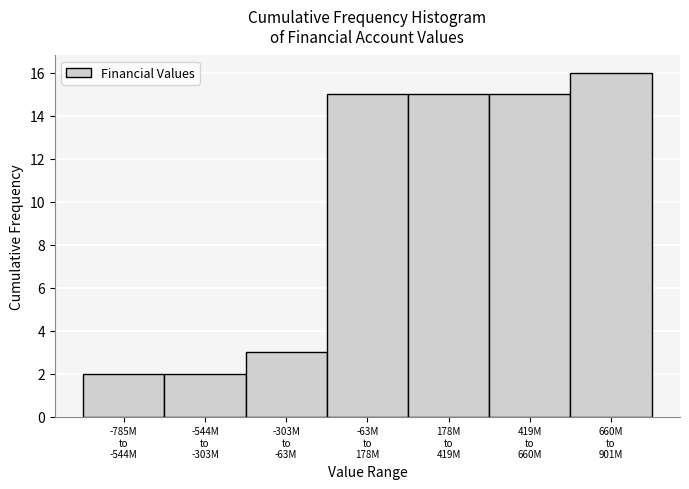

Reading left to right, extract all data points from this chart.

2	2	3	15	15	15	16